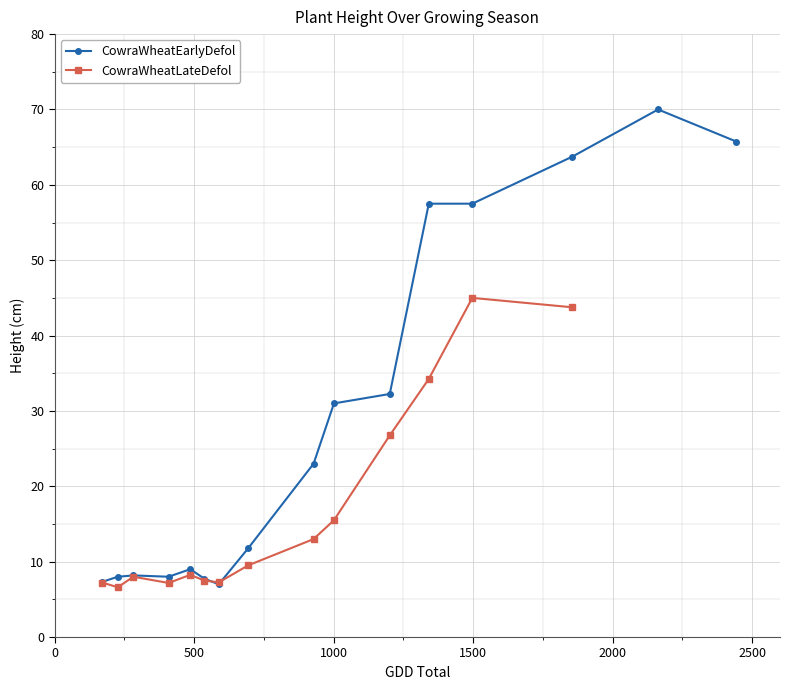

Is this an area chart (filled region under the line)?

No